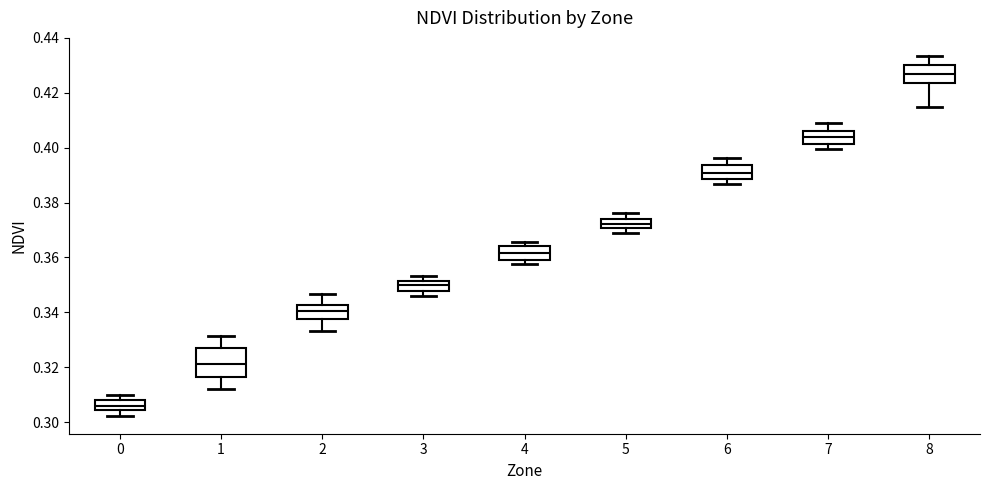

Reading left to right, read every box against the y-axis: the position of its median line, the range the box covers, and the ends of its whiskers. The values are not printed on the chart, so give them approximately, as read against the axis.

0: median 0.306, box 0.304 to 0.308, whiskers 0.302 to 0.310
1: median 0.322, box 0.316 to 0.326, whiskers 0.312 to 0.332
2: median 0.340, box 0.338 to 0.342, whiskers 0.334 to 0.346
3: median 0.350, box 0.348 to 0.352, whiskers 0.346 to 0.354
4: median 0.362, box 0.360 to 0.364, whiskers 0.358 to 0.366
5: median 0.372, box 0.370 to 0.374, whiskers 0.368 to 0.376
6: median 0.390, box 0.388 to 0.394, whiskers 0.386 to 0.396
7: median 0.404, box 0.402 to 0.406, whiskers 0.400 to 0.410
8: median 0.426, box 0.424 to 0.430, whiskers 0.414 to 0.434